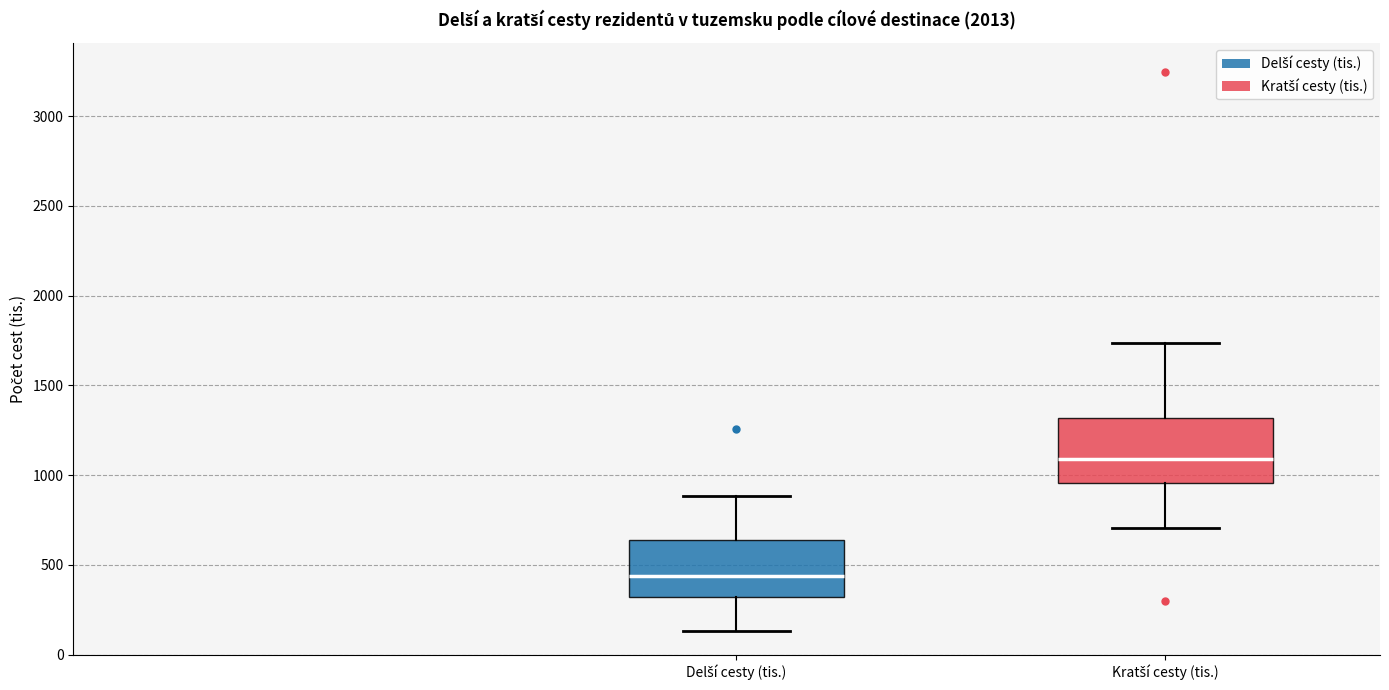

Reading left to right, read every box against the y-axis: the position of its median line, the range the box covers, and the ends of its whiskers. The values are not printed on the chart, so give them approximately, as read against the axis.

Delší cesty (tis.): median 450, box 300 to 650, whiskers 150 to 900
Kratší cesty (tis.): median 1100, box 950 to 1300, whiskers 700 to 1750